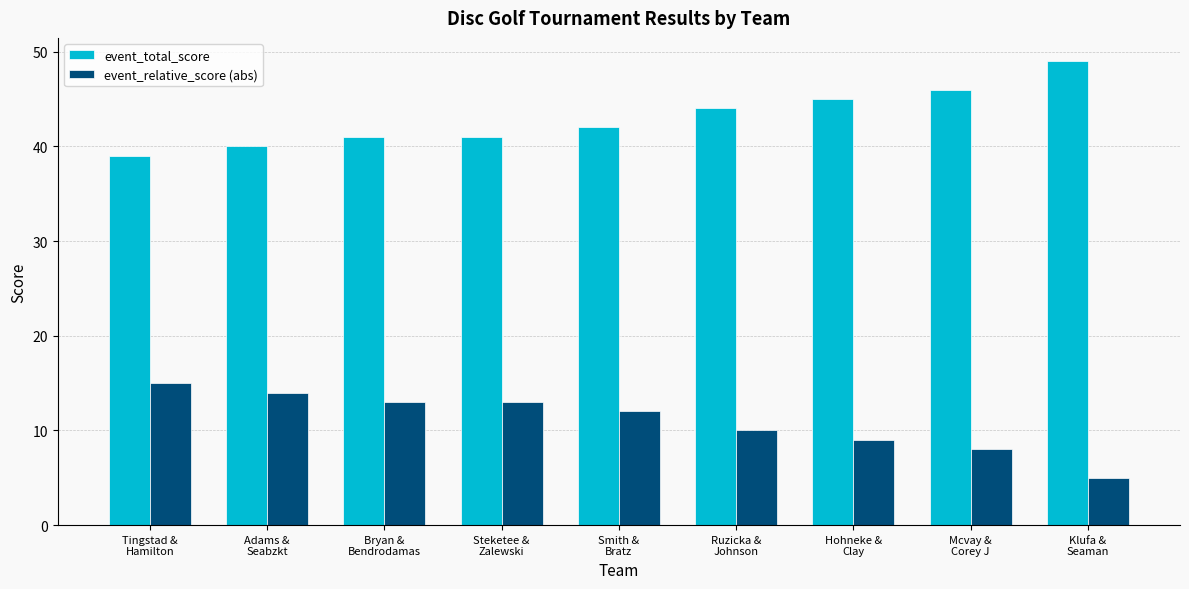

Reading left to right, what are all the values shown in this chart?

event_total_score: Tingstad &
Hamilton=39	Adams &
Seabzkt=40	Bryan &
Bendrodamas=41	Steketee &
Zalewski=41	Smith &
Bratz=42	Ruzicka &
Johnson=44	Hohneke &
Clay=45	Mcvay &
Corey J=46	Klufa &
Seaman=49
event_relative_score (abs): Tingstad &
Hamilton=15	Adams &
Seabzkt=14	Bryan &
Bendrodamas=13	Steketee &
Zalewski=13	Smith &
Bratz=12	Ruzicka &
Johnson=10	Hohneke &
Clay=9	Mcvay &
Corey J=8	Klufa &
Seaman=5